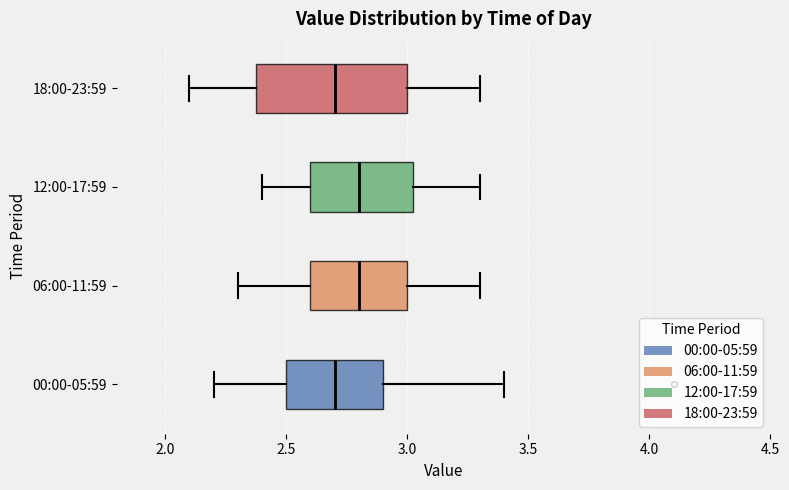

Reading bottom to top, read every box against the x-axis: the position of its median line, the range the box covers, and the ends of its whiskers. The values are not printed on the chart, so give them approximately, as read against the axis.

00:00-05:59: median 2.70, box 2.50 to 2.90, whiskers 2.20 to 3.40
06:00-11:59: median 2.80, box 2.60 to 3.00, whiskers 2.30 to 3.30
12:00-17:59: median 2.80, box 2.60 to 3.05, whiskers 2.40 to 3.30
18:00-23:59: median 2.70, box 2.40 to 3.00, whiskers 2.10 to 3.30